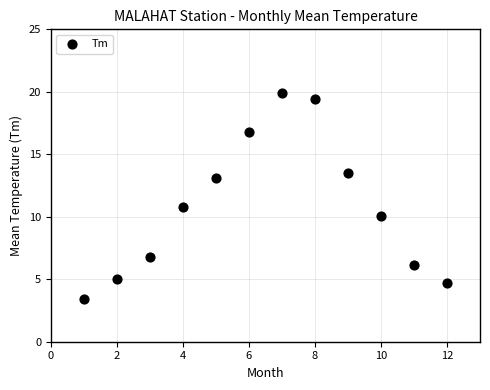

What is the range of X values (max minus min)?

11.0